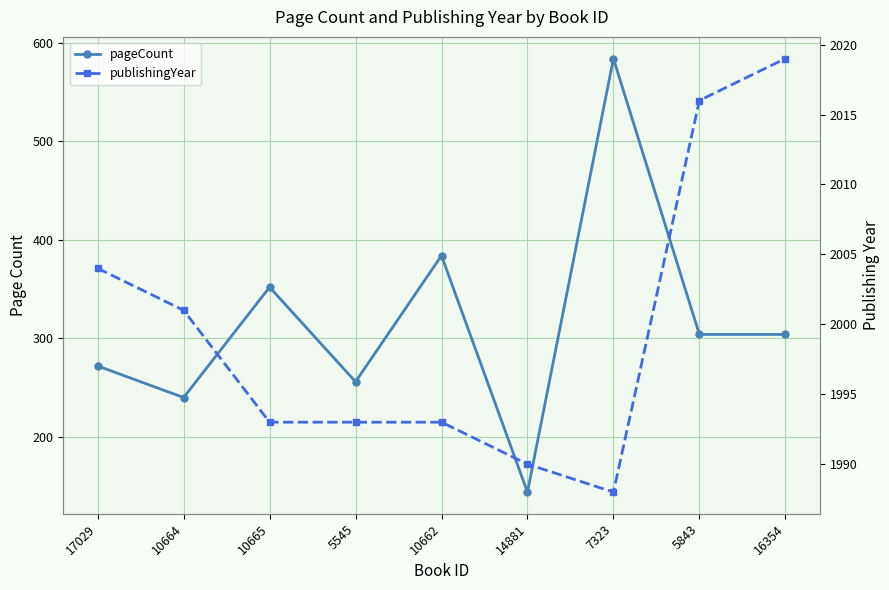

What is the difference between the maximum and minimum values in the publishingYear series?

31